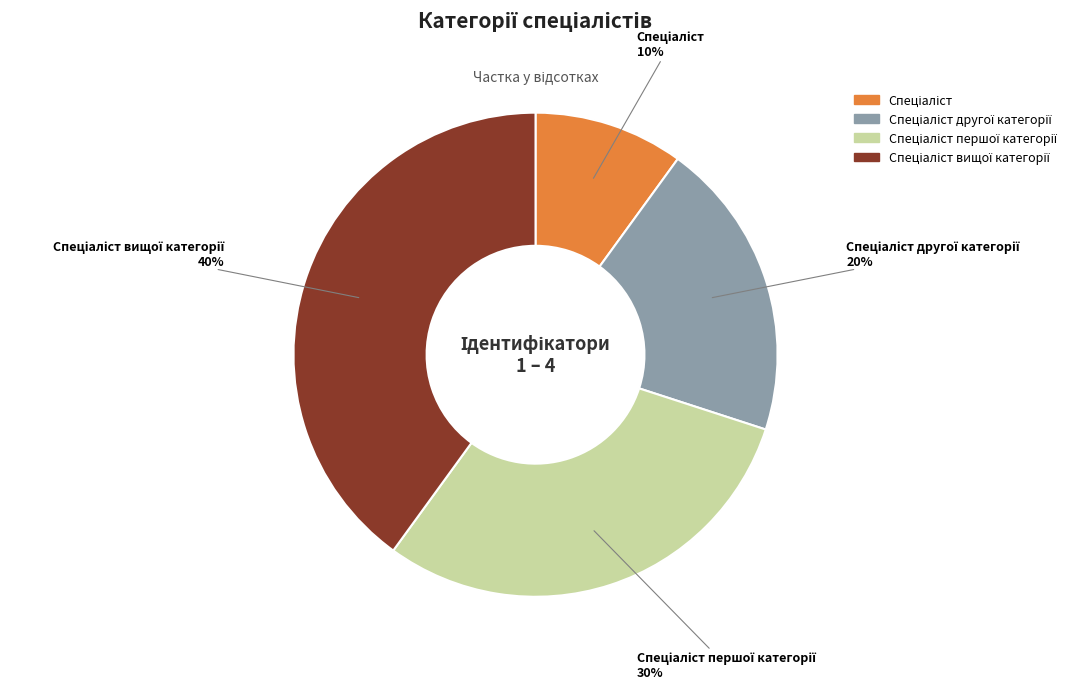

To the nearest percent, what is the difference between the largest and smallest slice percentages?

30%